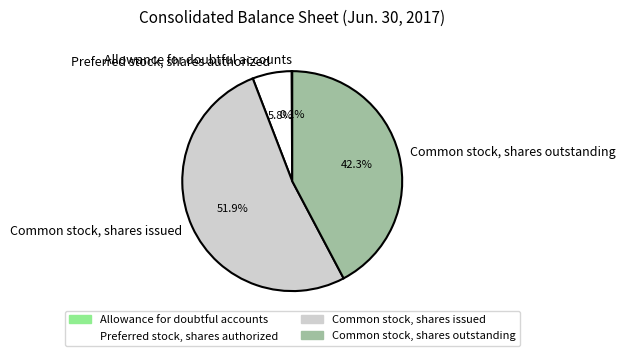

True or false: Common stock, shares issued accounts for 52% of the total.

True